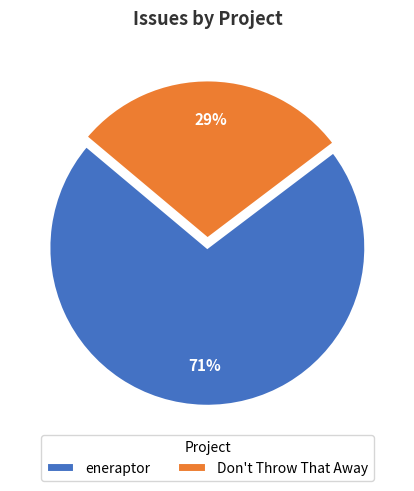

The Don't Throw That Away slice represents 22% of the pie. True or false?

False